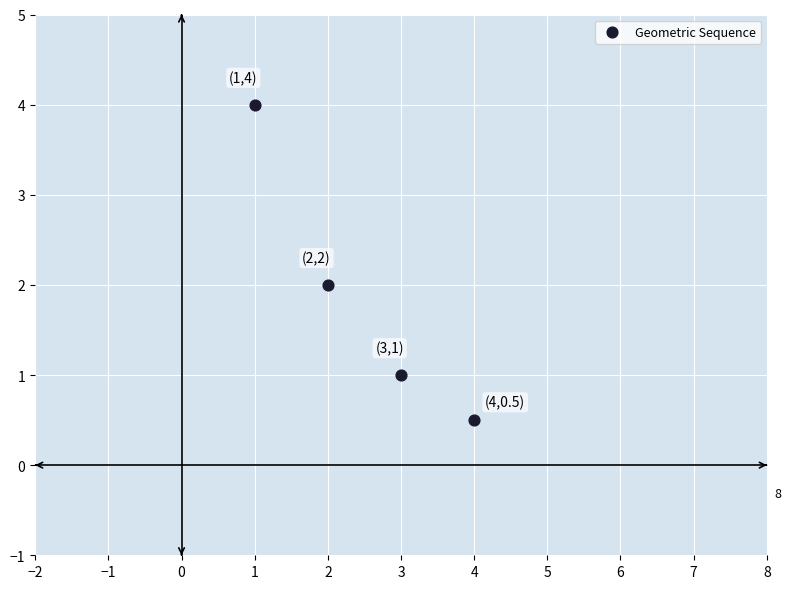

What is the range of X values (max minus min)?

3.0